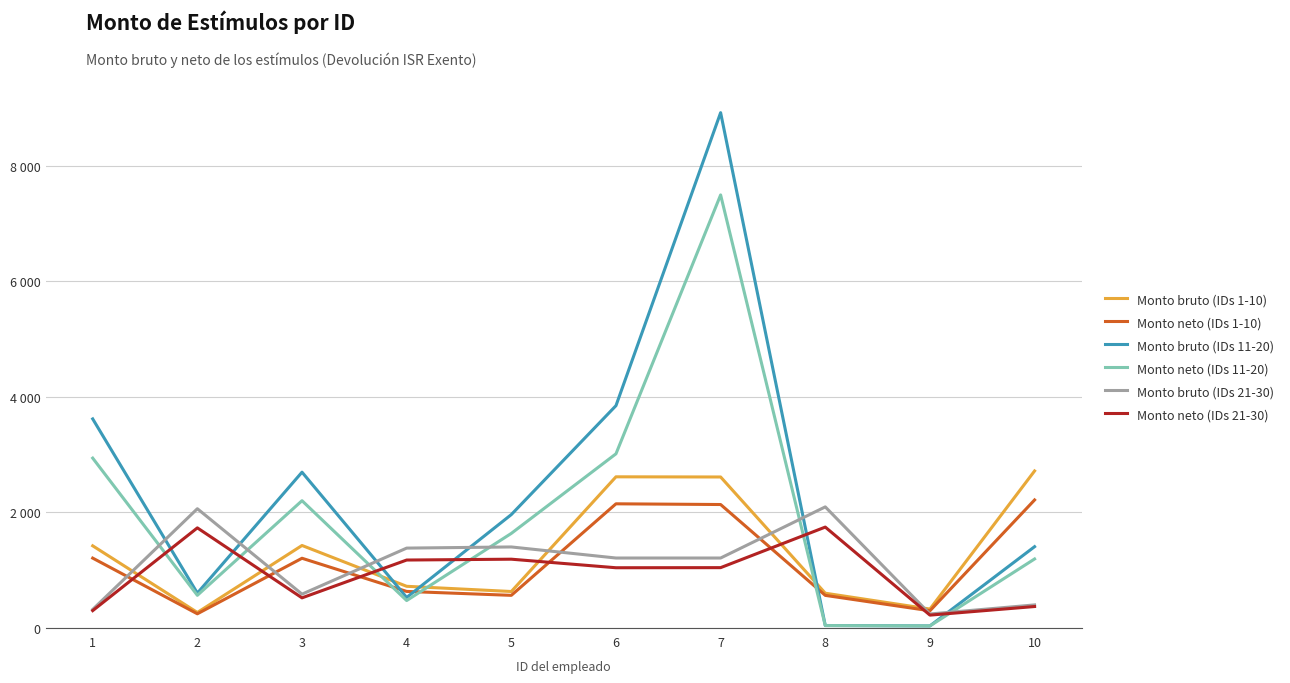

What is the maximum value shown in the chart?

8917.2